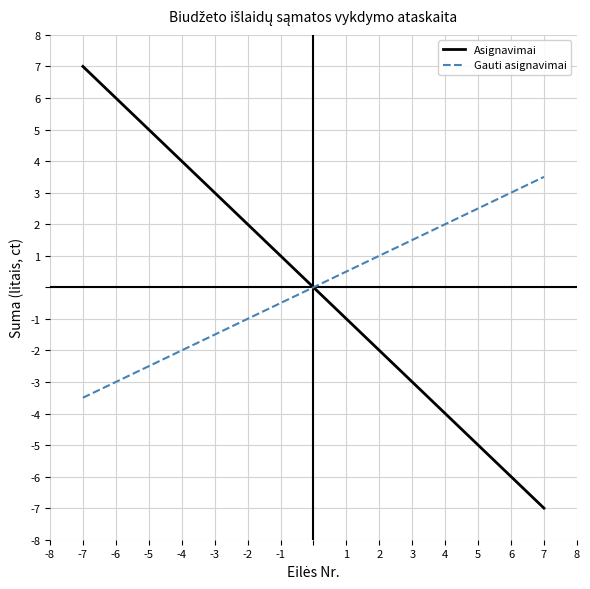

What is the minimum value for Gauti asignavimai?

-3.5